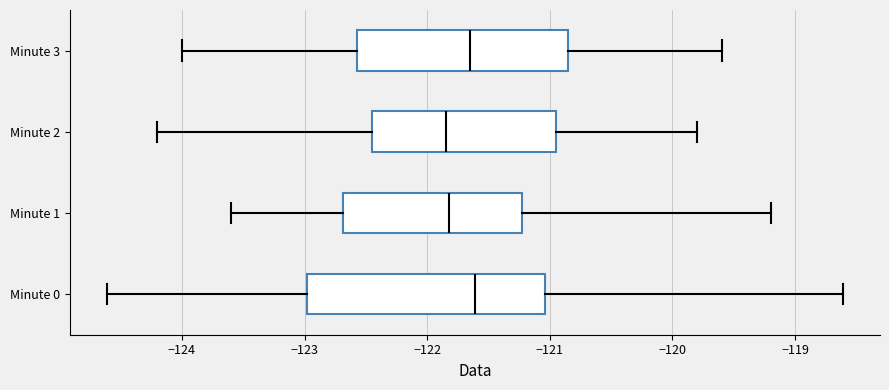

Where does the left whisker of the box for Minute 2 end on the x-axis? The values are not printed on the chart, so give them approximately, as read against the axis.

-124.2